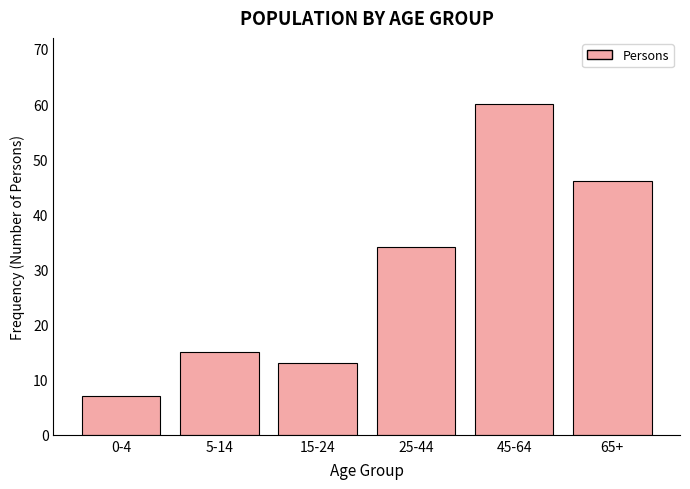

Reading left to right, transcribe all the data shown in this chart.

7	15	13	34	60	46